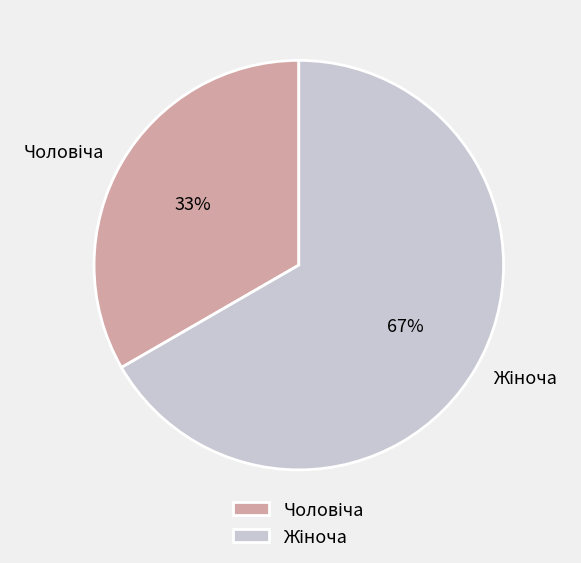

Is there any slice that represents more than half of the pie?

Yes